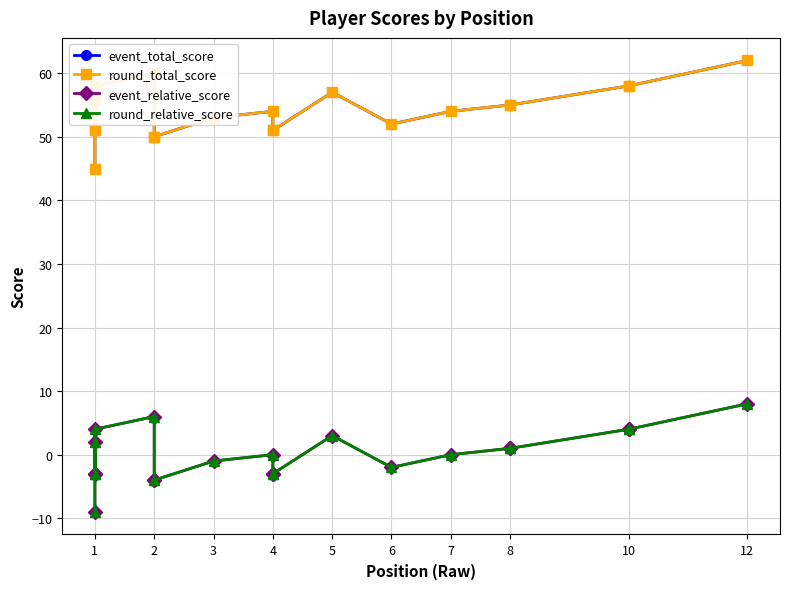

Does the chart display data point markers on the line(s)?

Yes